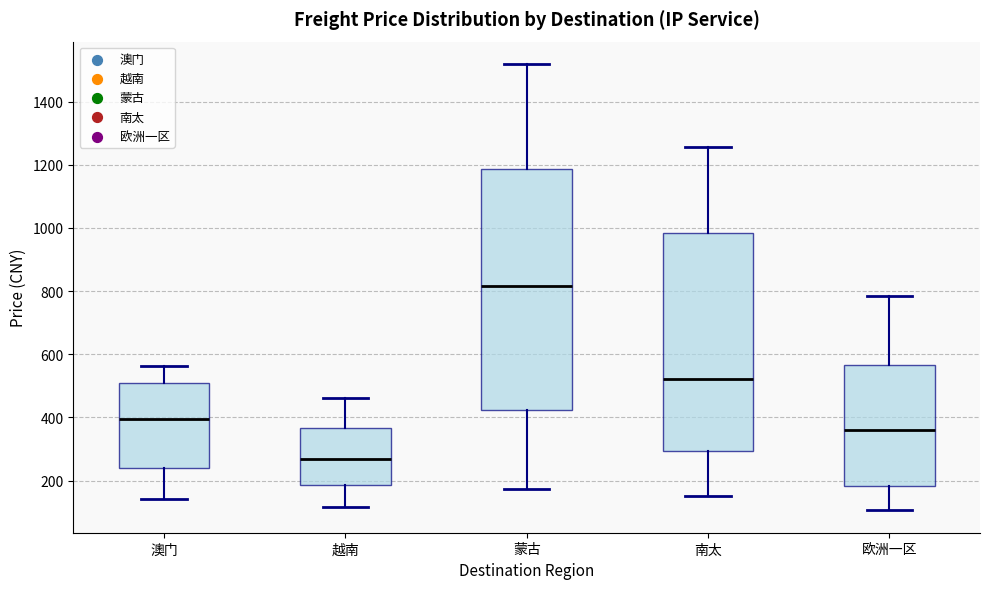

Reading left to right, read every box against the y-axis: the position of its median line, the range the box covers, and the ends of its whiskers. The values are not printed on the chart, so give them approximately, as read against the axis.

澳门: median 400, box 240 to 500, whiskers 140 to 560
越南: median 260, box 180 to 360, whiskers 120 to 460
蒙古: median 820, box 420 to 1180, whiskers 180 to 1520
南太: median 520, box 300 to 980, whiskers 160 to 1260
欧洲一区: median 360, box 180 to 560, whiskers 100 to 780